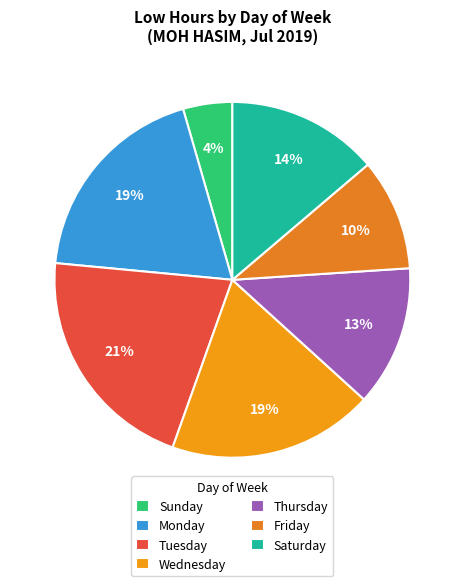

Which slice is the smallest?

Sunday